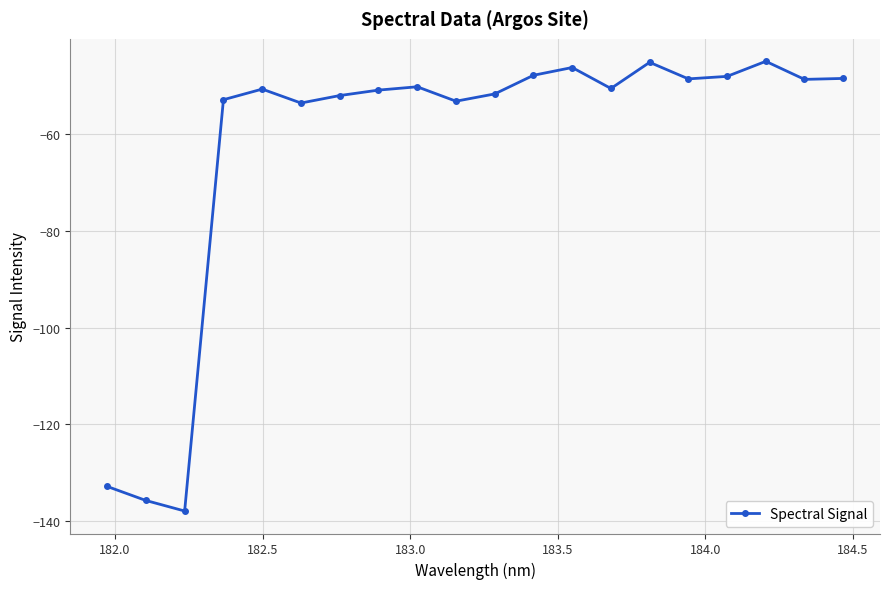

What is the greatest value displayed?

-44.9